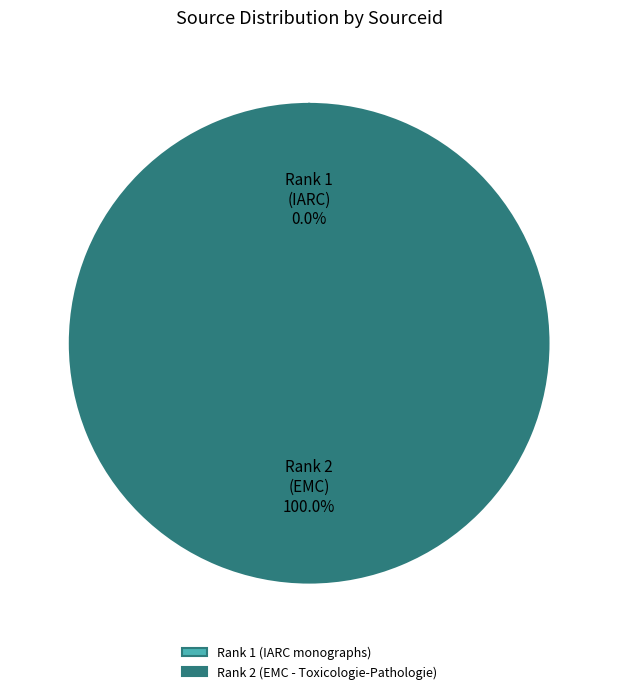

Which slice is the largest?

Rank 2 (EMC - Toxicologie-Pathologie)